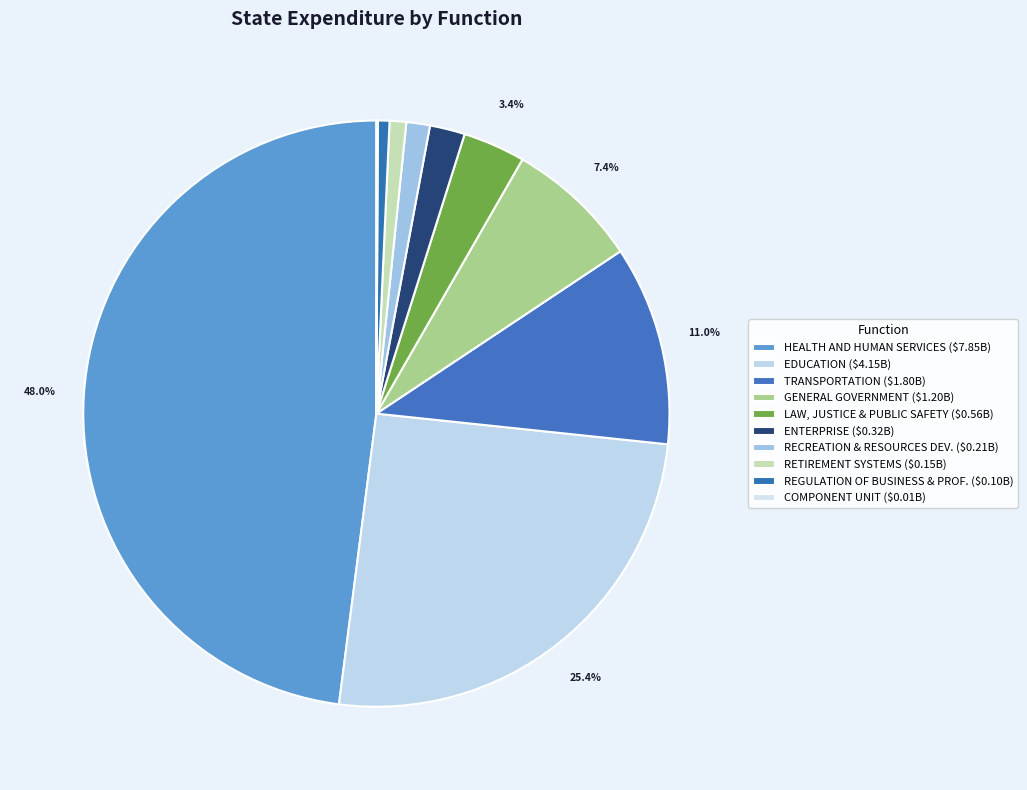

Rank the categories by value from lowest to highest.

COMPONENT UNIT, REGULATION OF BUSINESS AND PROFESSIONALS, RETIREMENT SYSTEMS, RECREATION AND RESOURCES DEVELOPMENT, ENTERPRISE, LAW, JUSTICE AND PUBLIC SAFETY, GENERAL GOVERNMENT, TRANSPORTATION, EDUCATION, HEALTH AND HUMAN SERVICES